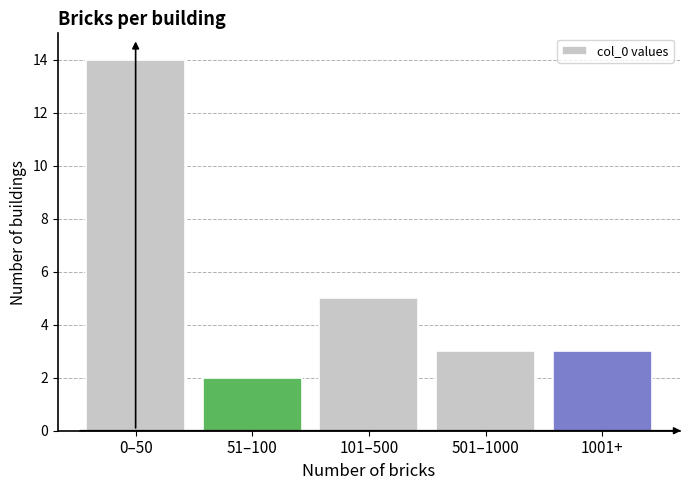

Reading right to left, what are all the values shown in this chart?

3	3	5	2	14